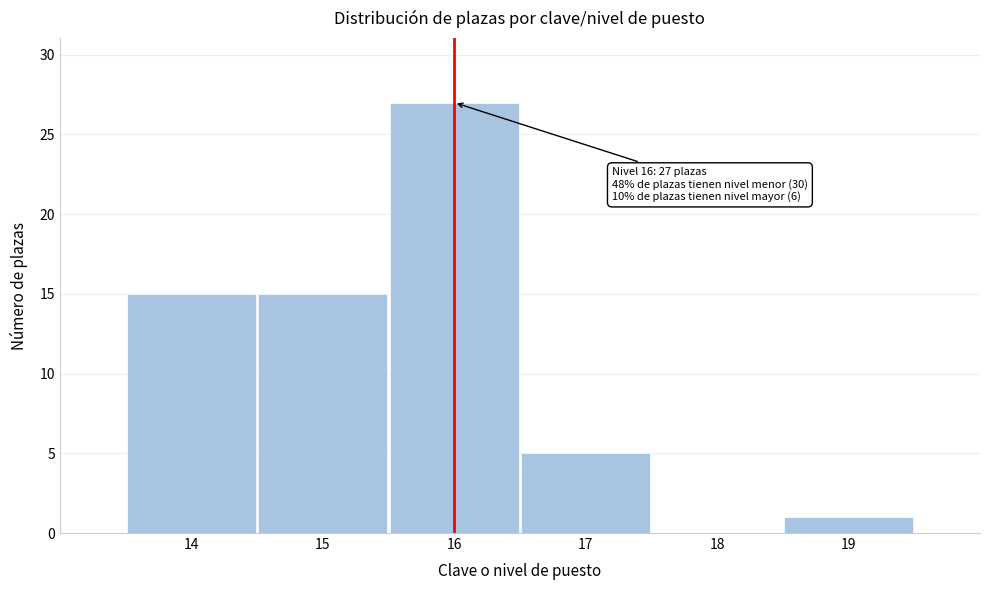

Over which range of the x-axis is the bar tallest?

15.5 to 16.5